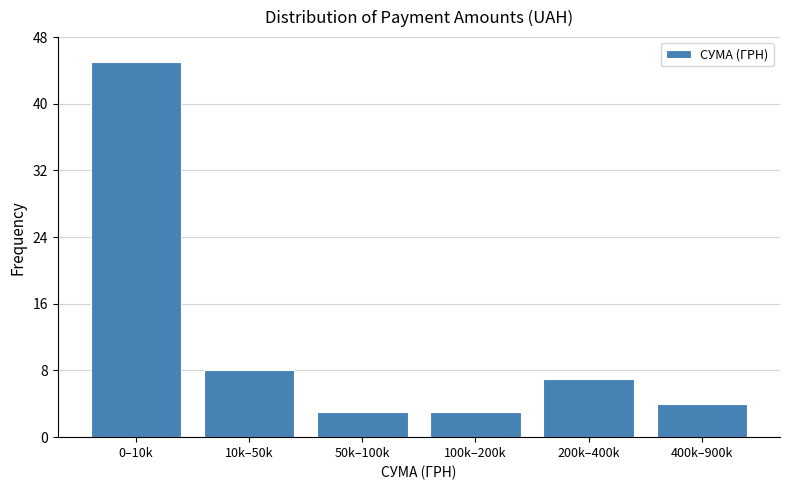

Reading right to left, what are all the values shown in this chart?

400k–900k=4	200k–400k=7	100k–200k=3	50k–100k=3	10k–50k=8	0–10k=45